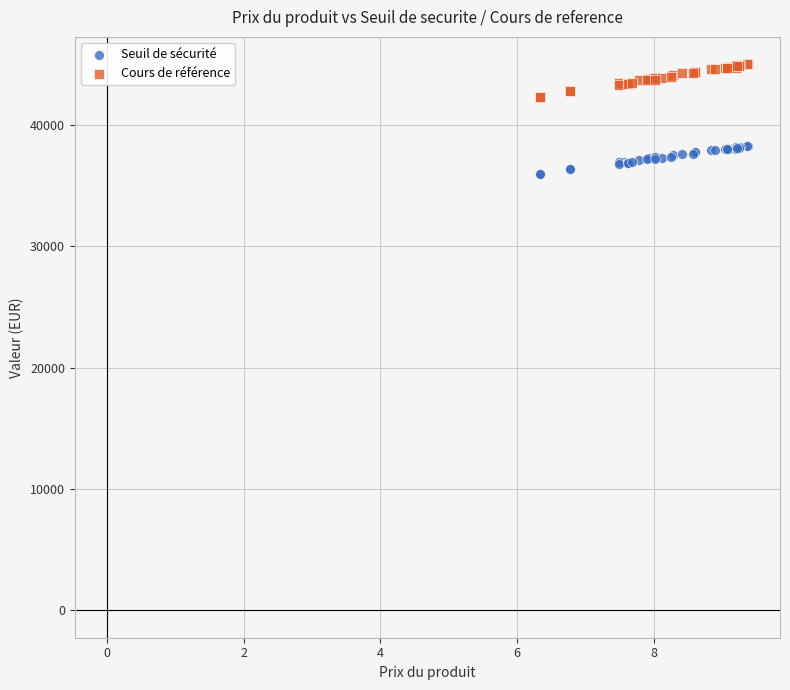

Which series contains the lowest Y value?

Seuil de sécurité